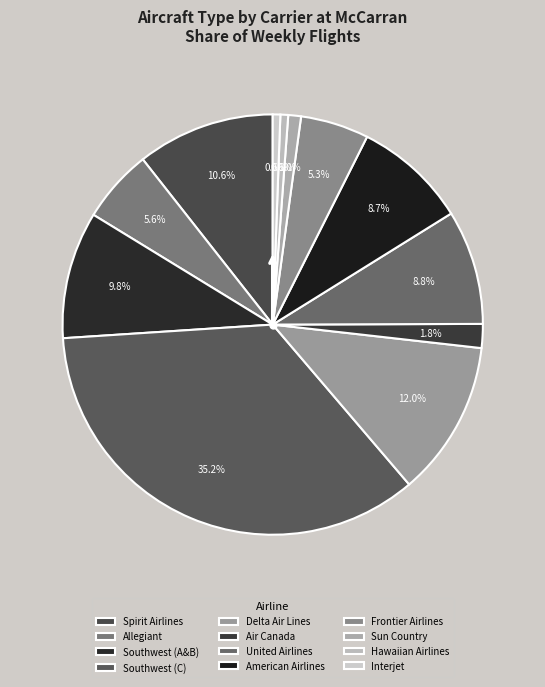

What percentage is the Southwest (C) slice, to the nearest percent?

35%